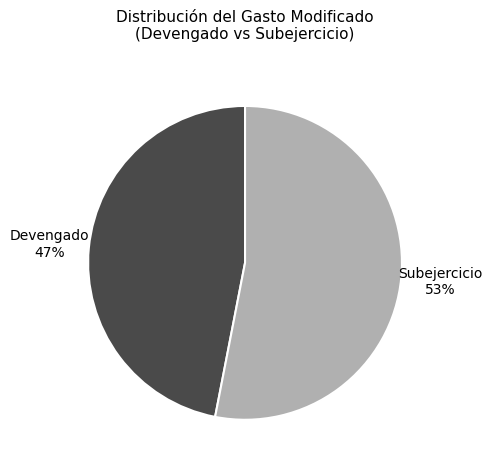

To the nearest percent, what is the average slice percentage?

50%